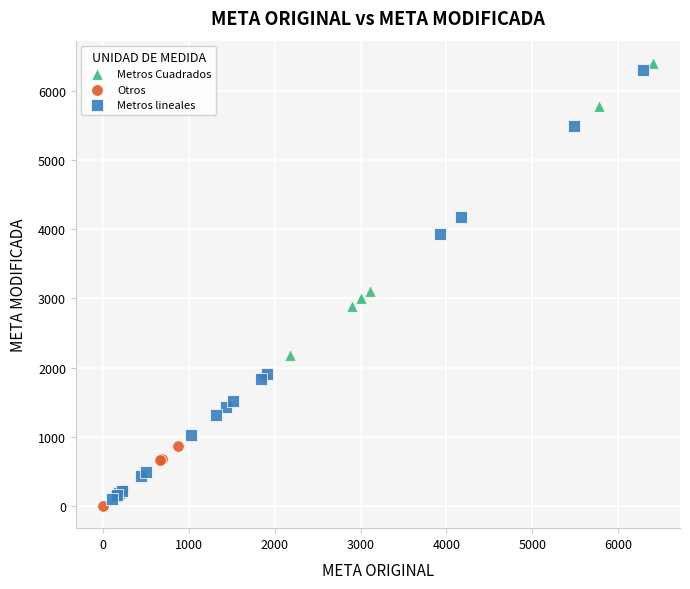

Which series has the largest Y range (max minus min)?

Metros lineales